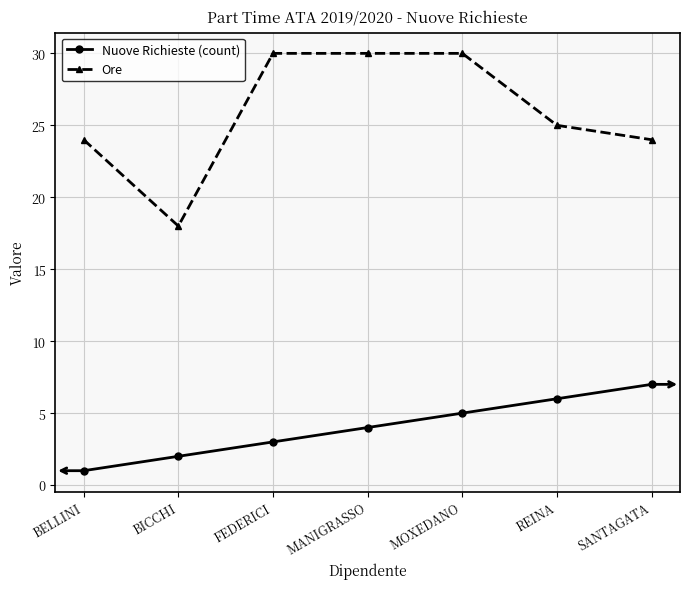

Reading left to right, what are all the values shown in this chart?

Nuove Richieste (count): BELLINI=1	BICCHI=2	FEDERICI=3	MANIGRASSO=4	MOXEDANO=5	REINA=6	SANTAGATA=7
Ore: BELLINI=24	BICCHI=18	FEDERICI=30	MANIGRASSO=30	MOXEDANO=30	REINA=25	SANTAGATA=24